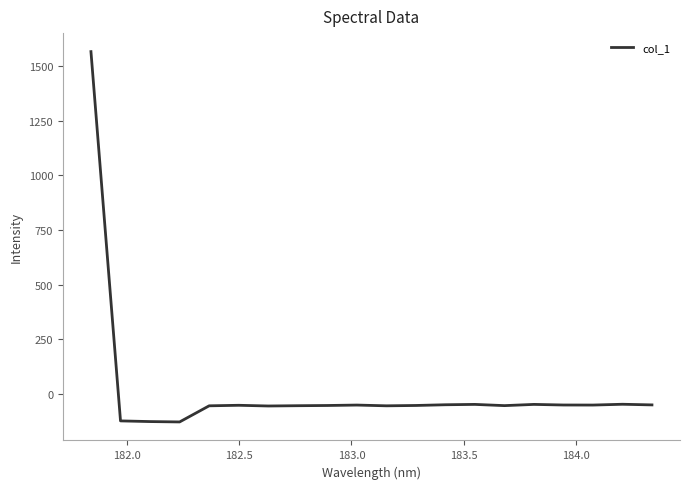

What is the difference between the maximum and minimum values?

1692.7